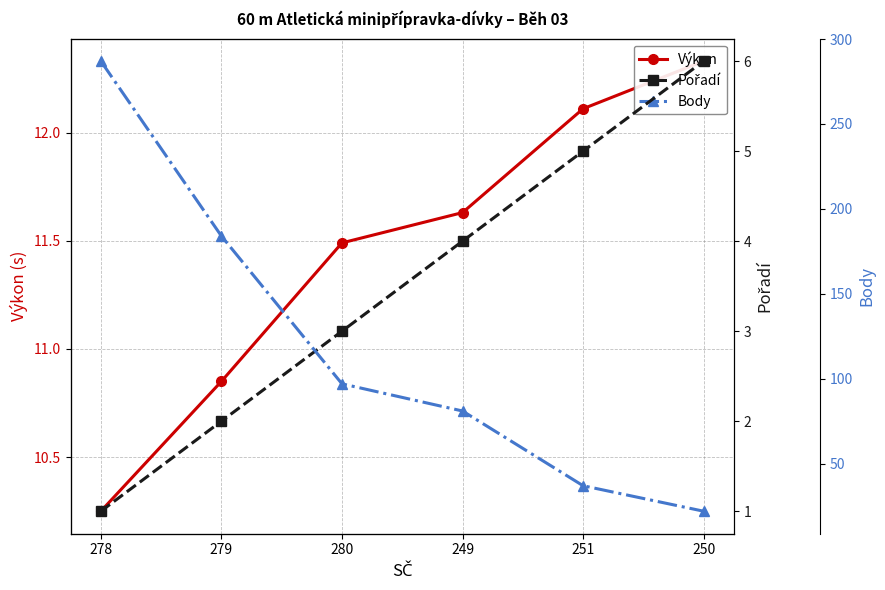

What is the lowest value of the Body series?

22.0